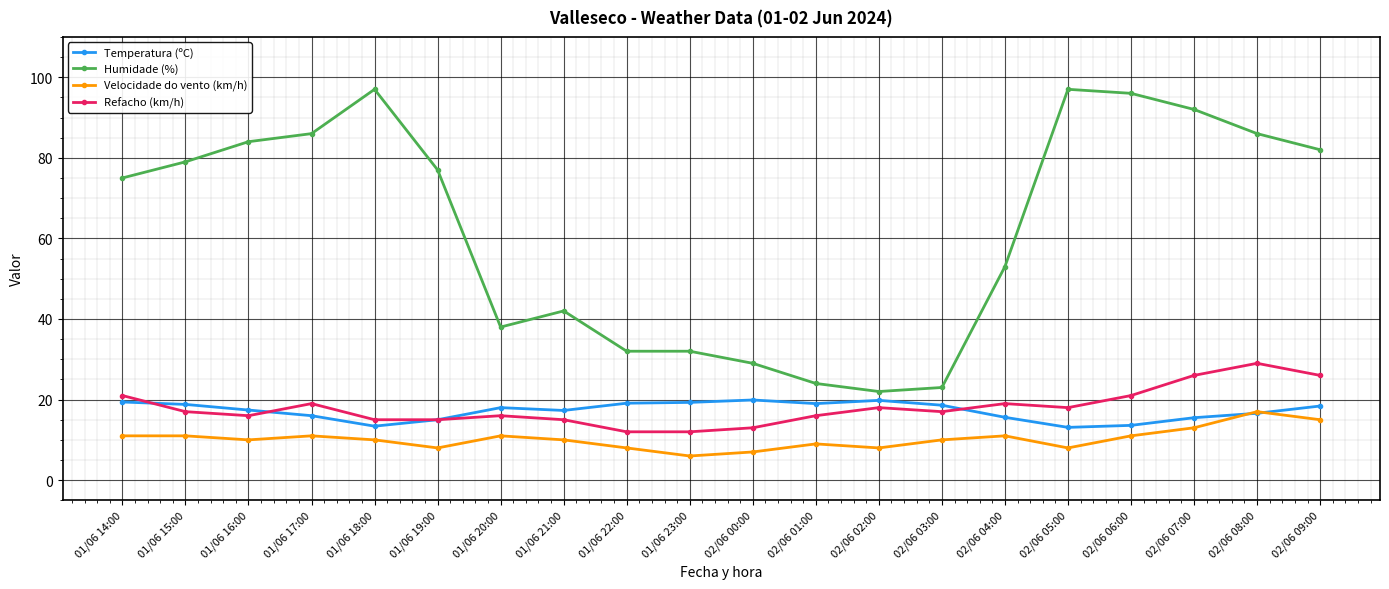

True or false: Humidade (%) and Temperatura (ºC) intersect in this chart.

False